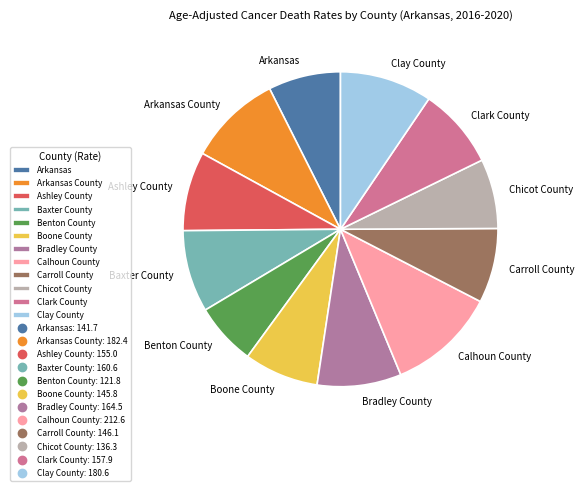

How many segments does this pie chart have?

12